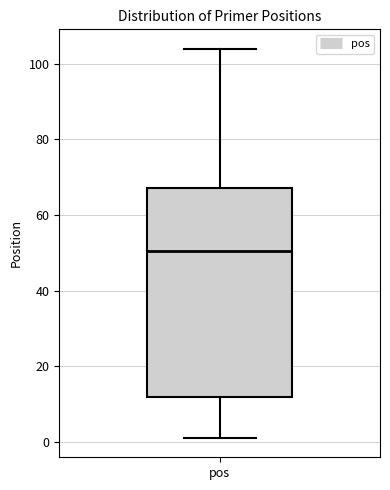

Read this box plot against the y-axis: the position of the median line, the range covered by the box, and the ends of both whiskers. The values are not printed on the chart, so give them approximately, as read against the axis.

median 50, box 12 to 68, whiskers 2 to 104